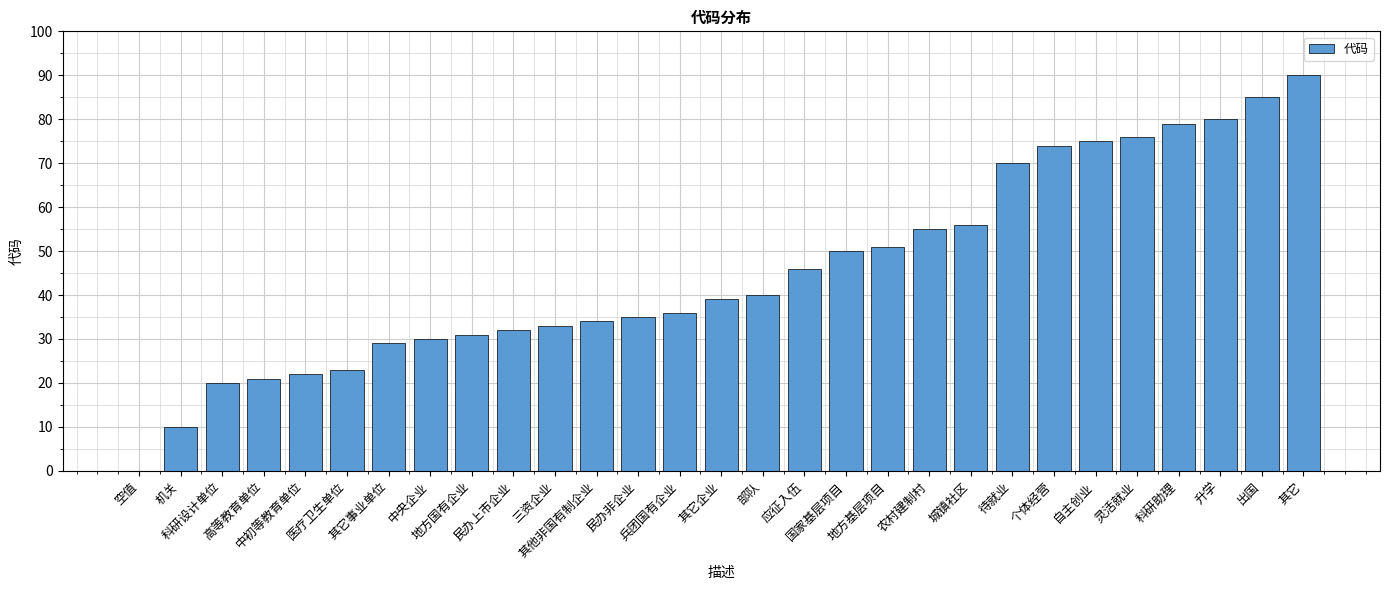

Are the bars horizontal?

No